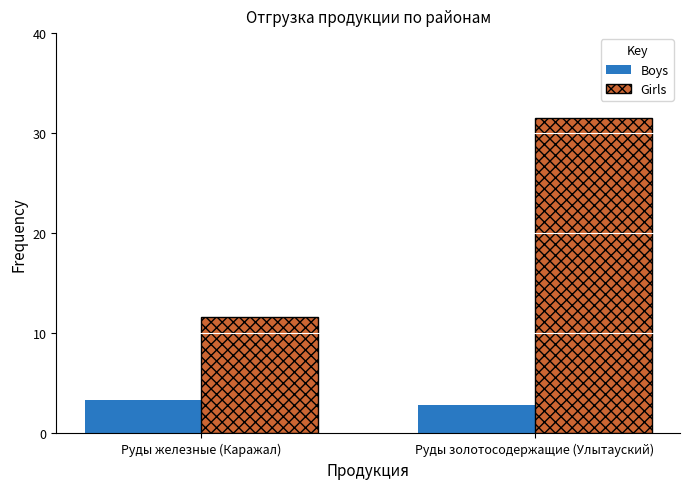

How many data points does each series have?

2